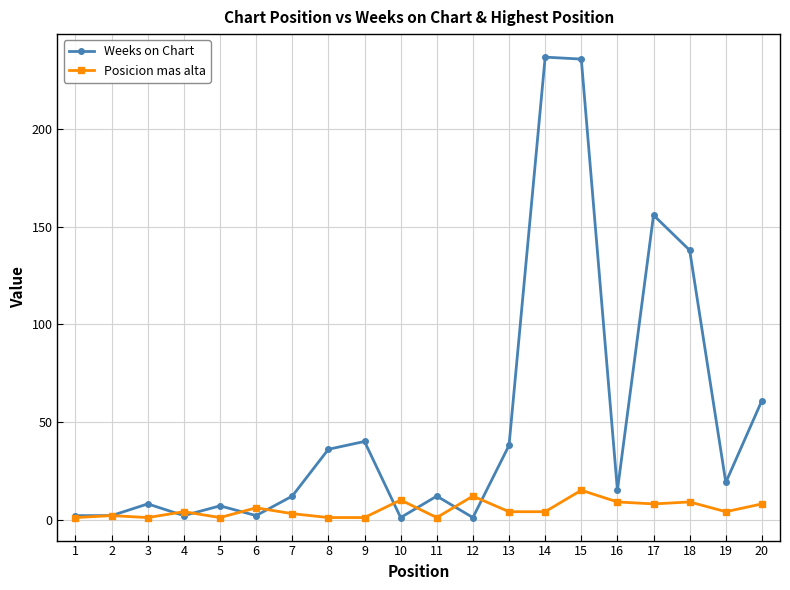

Is it true that Weeks on Chart equals 38 at 13?

True